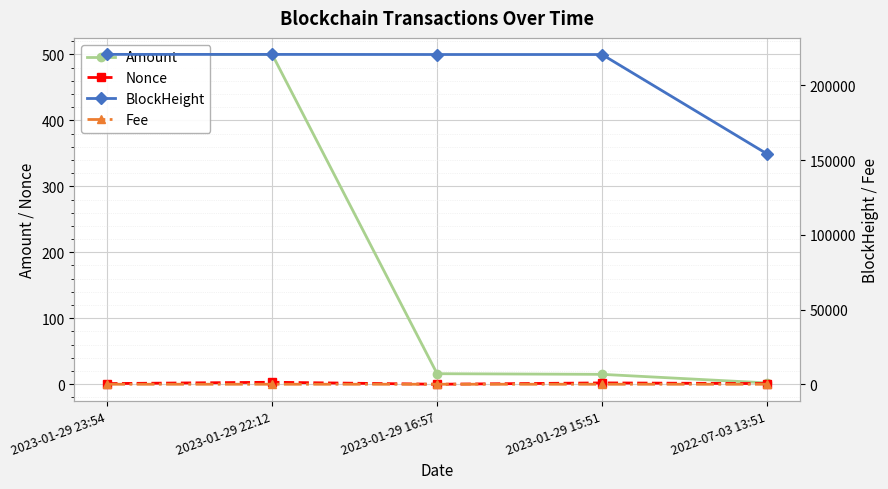

The Amount series shows 499.9 at 2023-01-29 23:54. True or false?

True